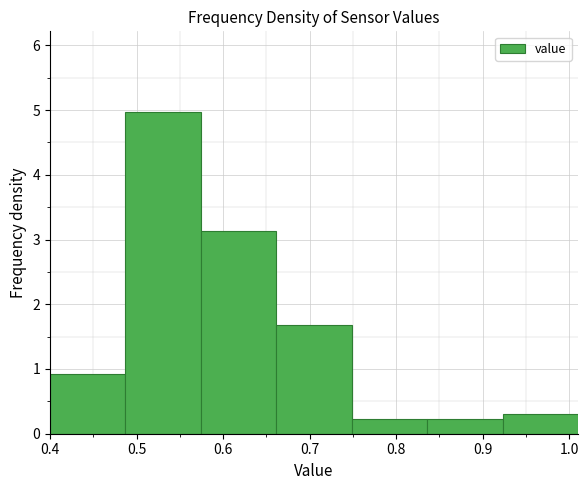

What is the height of the bar covering 0.66 to 0.75 on the x-axis? Neither the bar edges nor the heights are printed on the chart, so give them approximately, as read against the axes.

1.7